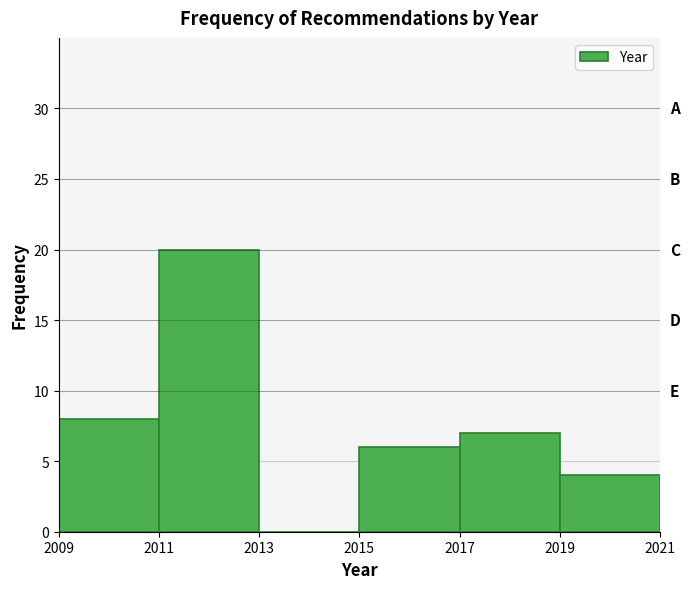

Reading left to right, transcribe this chart: for each bar, give the range it covers on the x-axis and its height. The values are not printed on the chart, so give them approximately, as read against the axis.

2009 to 2011: 8
2011 to 2013: 20
2013 to 2015: 0
2015 to 2017: 6
2017 to 2019: 7
2019 to 2021: 4